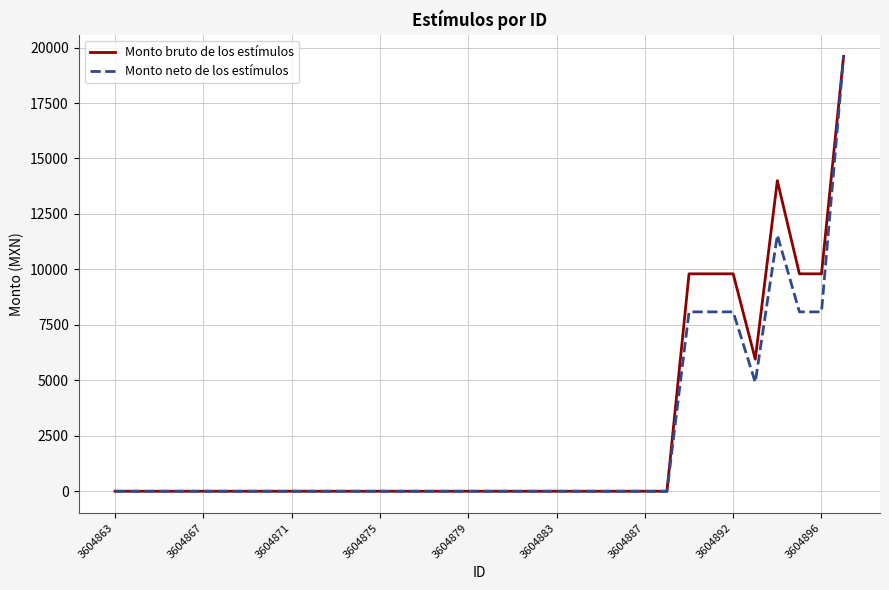

Count the number of data series in this chart.

2